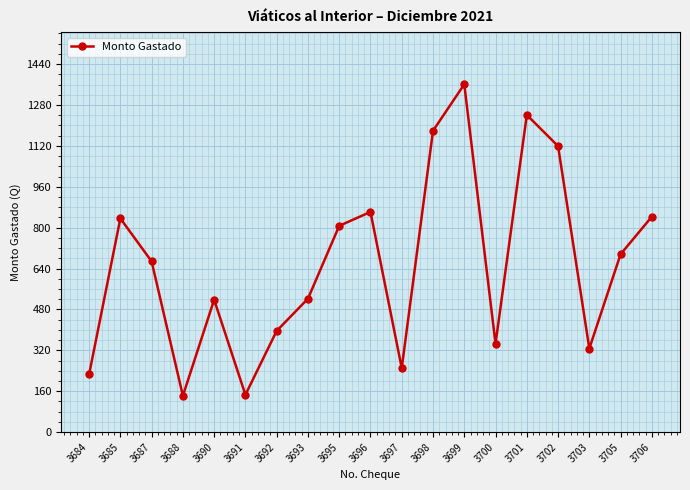

True or false: the data has more than 2 interior local peaks.

True